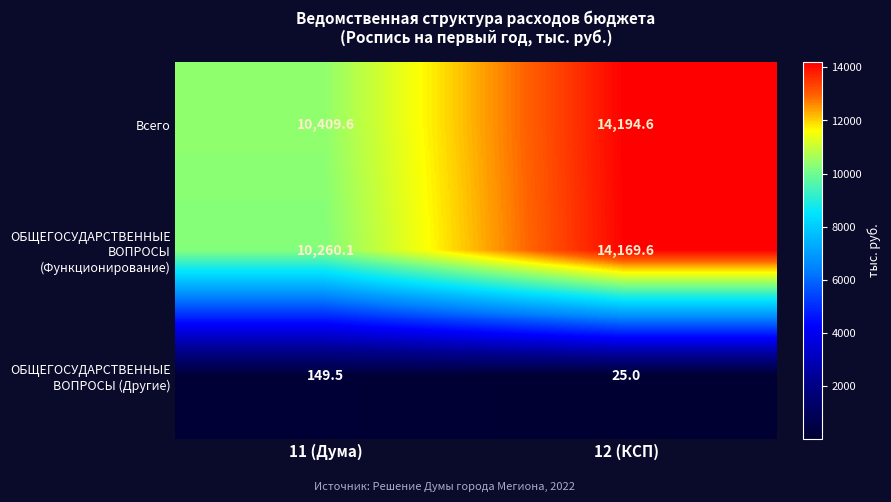

Where does the ОБЩЕГОСУДАРСТВЕННЫЕ ВОПРОСЫ (Другие) series first go above 149?

11 (Дума)